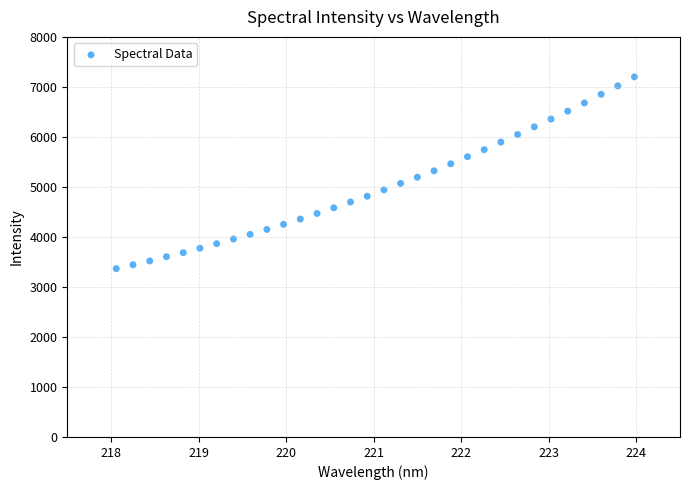

What is the range of Y values (max minus min)?

3833.0